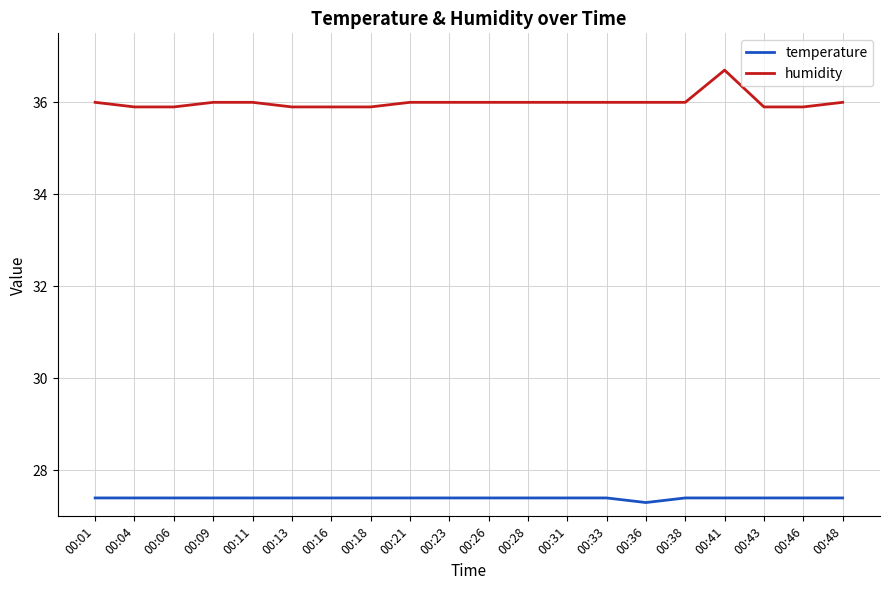

What is the difference between the maximum and minimum values in the humidity series?

0.8